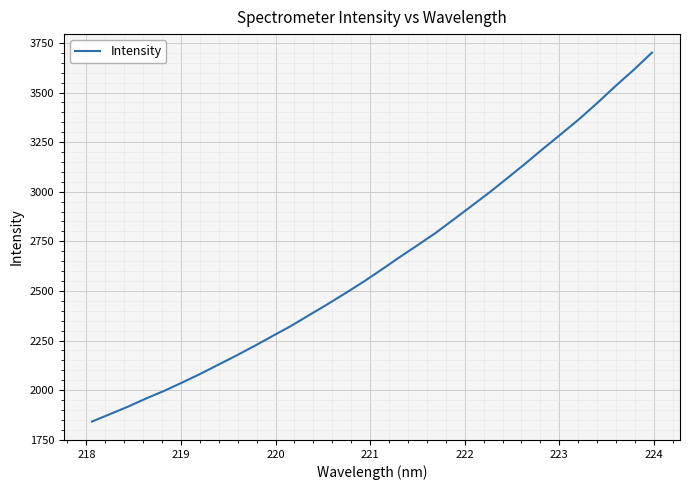

Reading right to left, extract all data points from this chart.

3701.5	3615.4	3534.5	3450.0	3369.0	3293.5	3219.4	3143.3	3069.6	2996.9	2928.0	2859.3	2791.5	2729.8	2669.0	2606.2	2544.9	2487.5	2431.5	2377.5	2322.9	2273.5	2223.3	2174.9	2128.7	2082.3	2038.8	1996.4	1958.2	1917.1	1879.1	1841.6